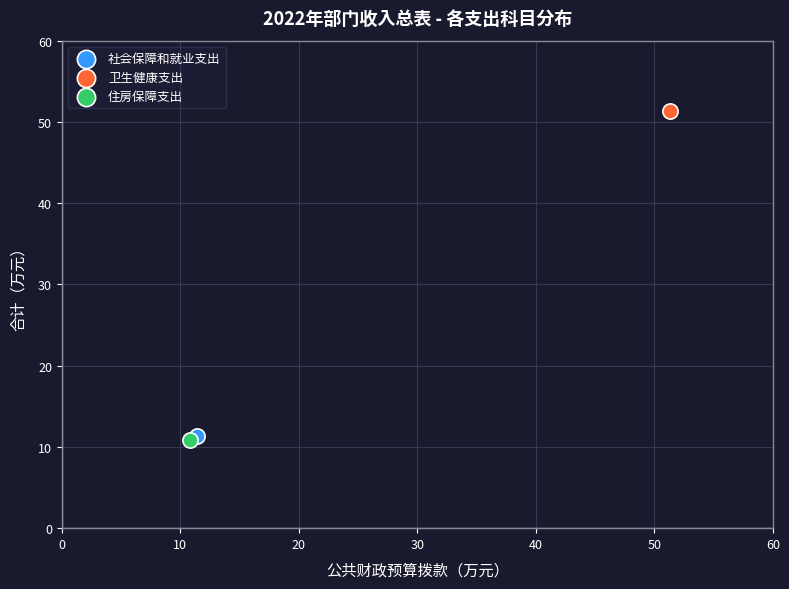

What are all the series names shown in the legend?

社会保障和就业支出, 卫生健康支出, 住房保障支出